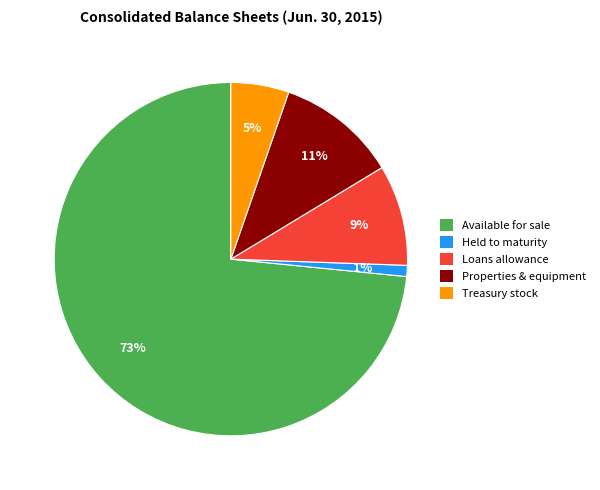

Does any single category account for the majority?

Yes